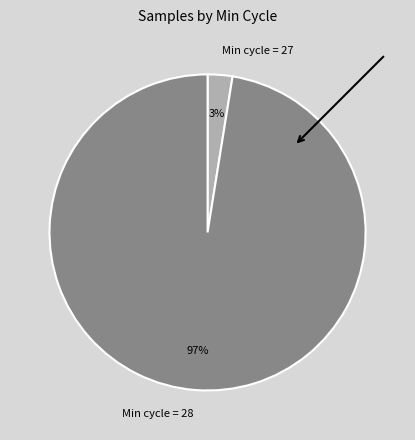

Between Min cycle = 28 and Min cycle = 27, which is larger?

Min cycle = 28